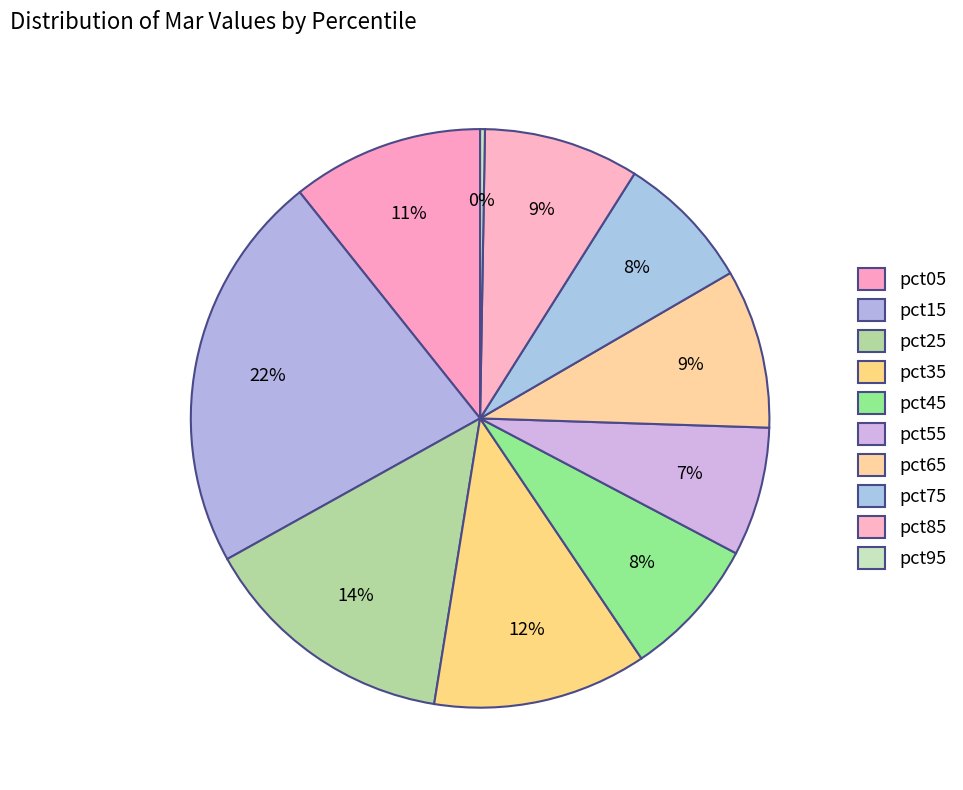

To the nearest percent, what is the difference between the pct15 and pct85 slice percentages?

14%